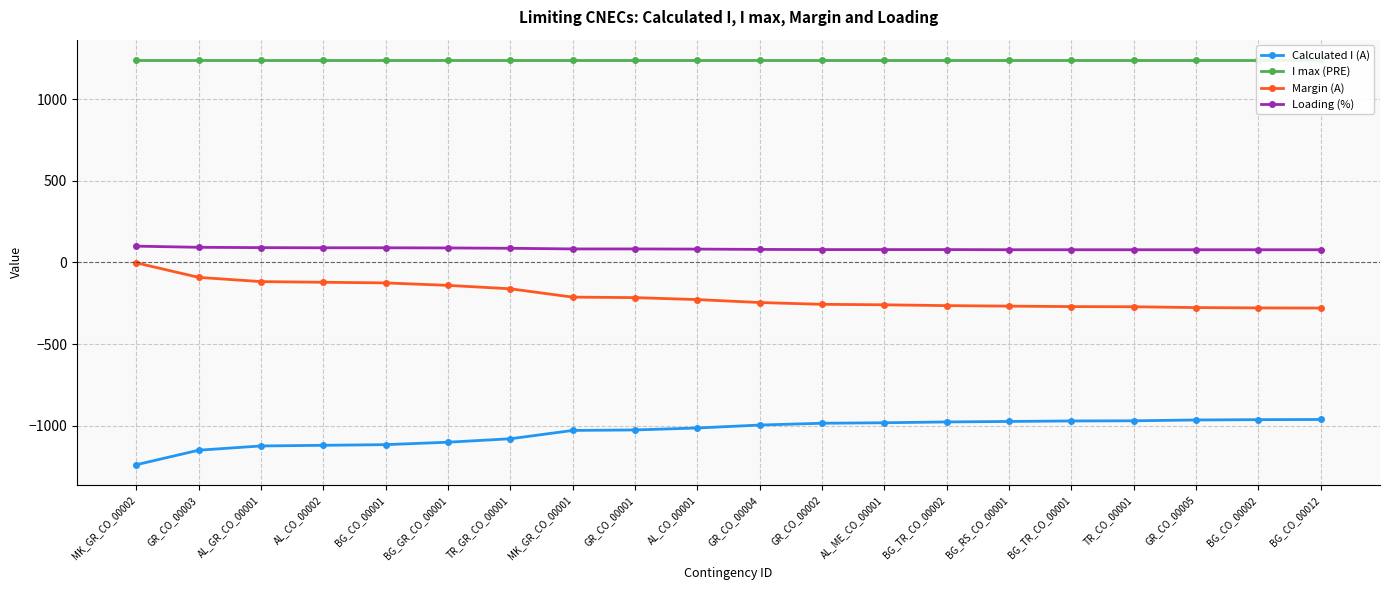

List the labels in order of Calculated I (A) value, smallest first.

MK_GR_CO_00002, GR_CO_00003, AL_GR_CO_00001, AL_CO_00002, BG_CO_00001, BG_GR_CO_00001, TR_GR_CO_00001, MK_GR_CO_00001, GR_CO_00001, AL_CO_00001, GR_CO_00004, GR_CO_00002, AL_ME_CO_00001, BG_TR_CO_00002, BG_RS_CO_00001, BG_TR_CO_00001, TR_CO_00001, GR_CO_00005, BG_CO_00002, BG_CO_00012